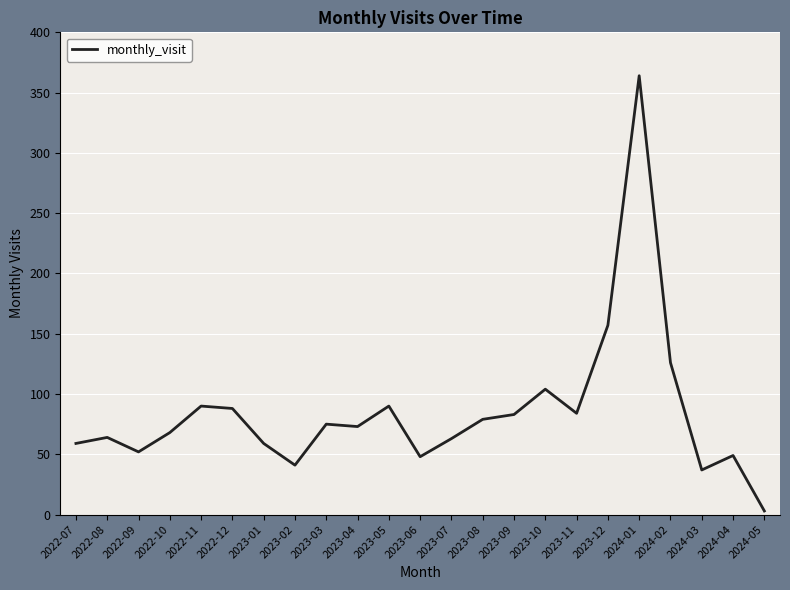

What is the sum of the values at 2022-08 and 2023-03?

139